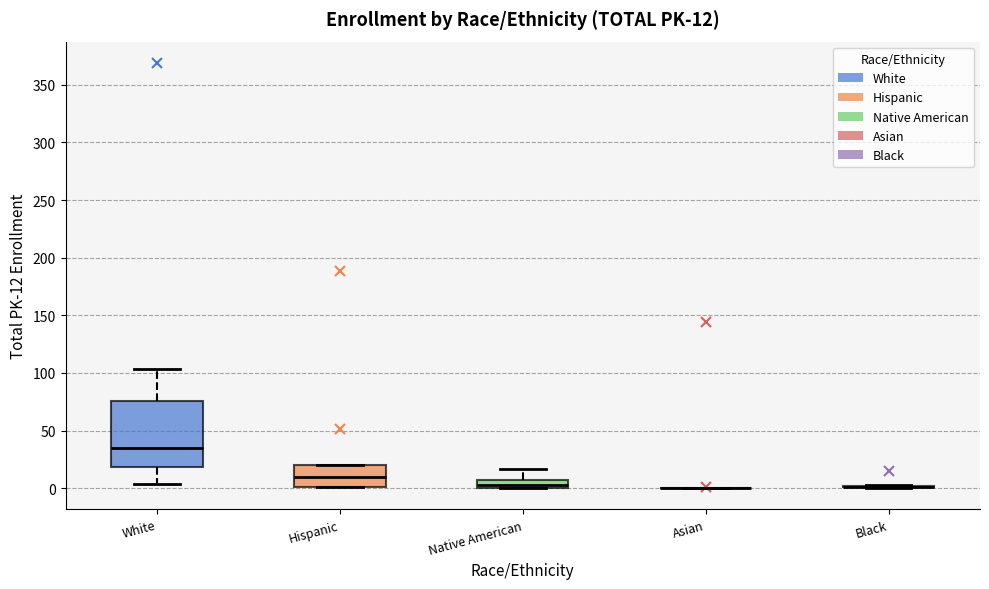

Which box is the tallest, from its lower edge to its upper edge?

White